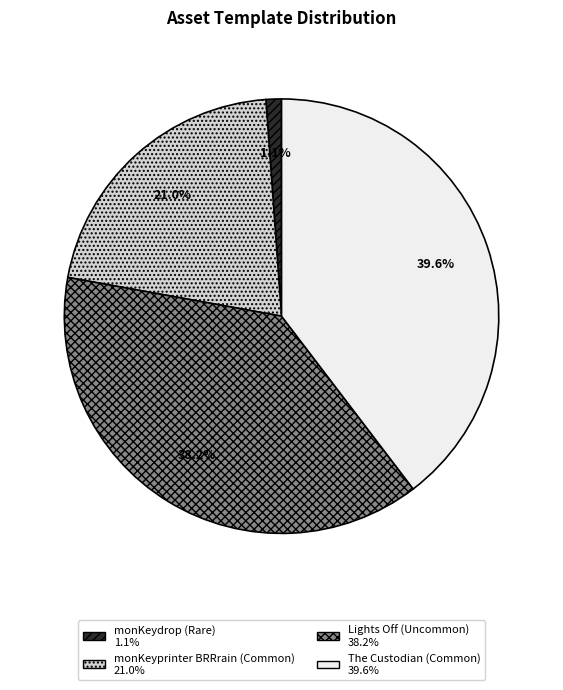

Is there any slice that represents more than half of the pie?

No